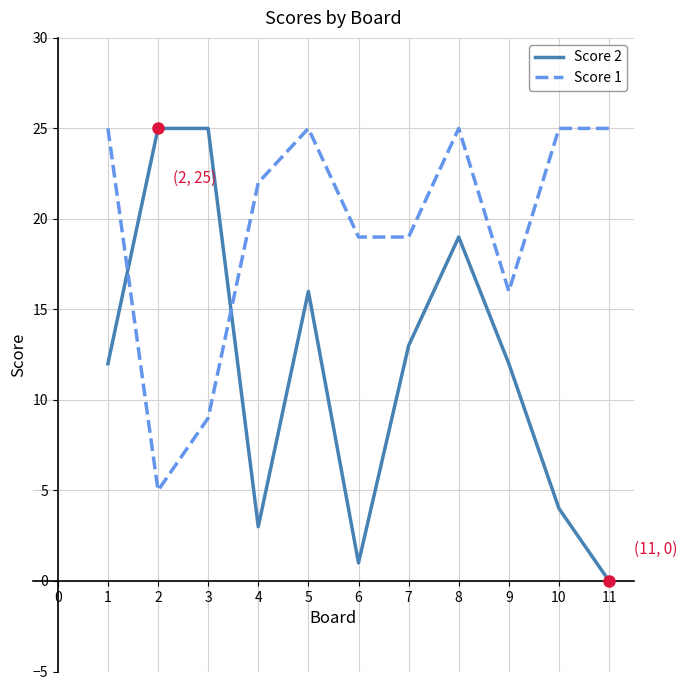

How many intersections are there between Score 2 and Score 1?

2